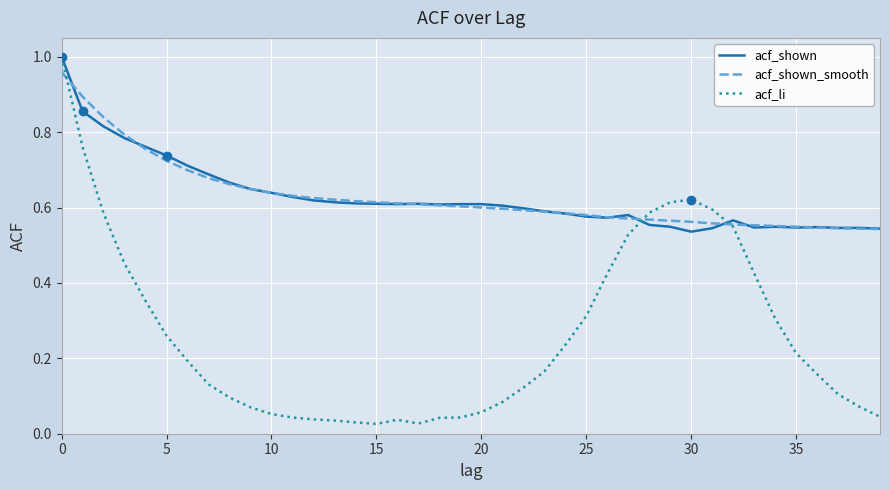

Which series has the widest spread of values?

acf_li